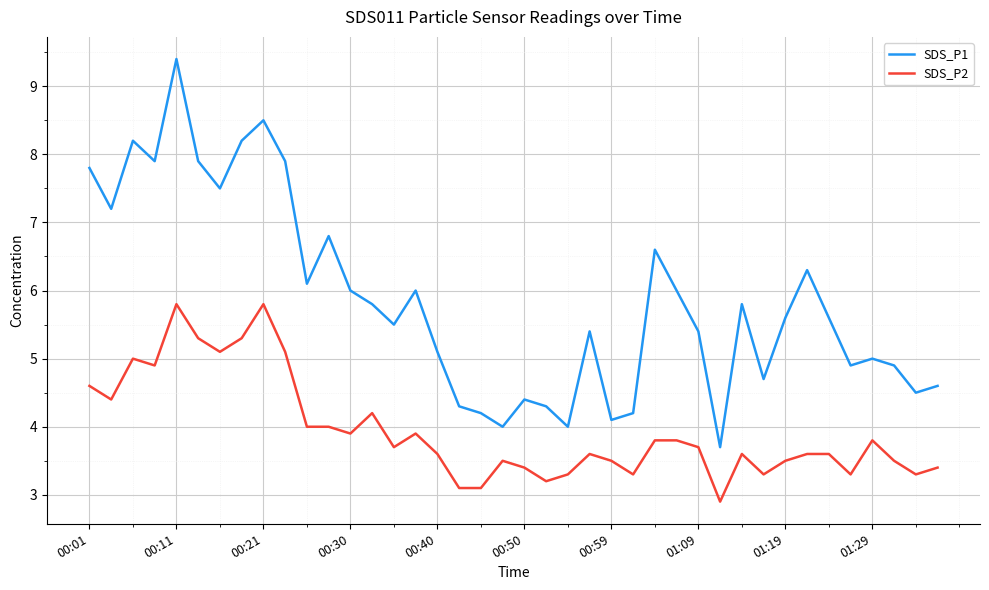

Which series has the widest spread of values?

SDS_P1